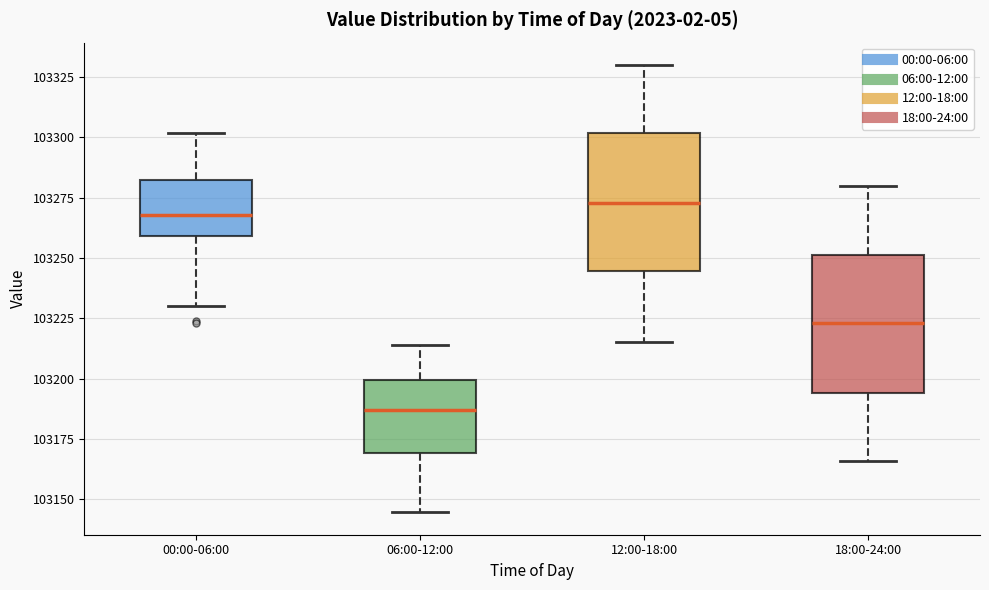

Where is the upper edge of the box for 18:00-24:00 on the y-axis? The values are not printed on the chart, so give them approximately, as read against the axis.

103250